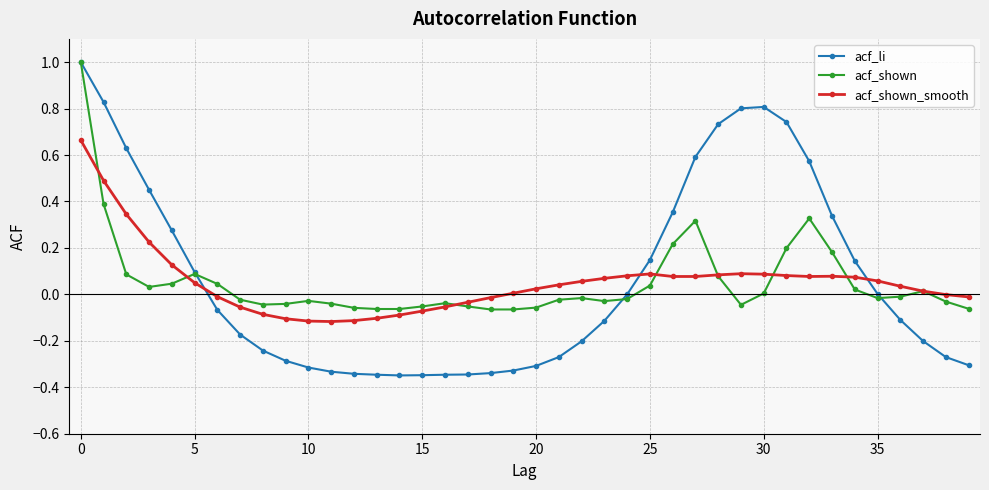

True or false: acf_shown_smooth has more than 2 interior local peaks.

True